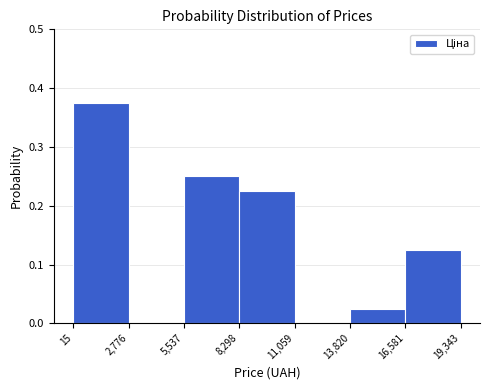

Which range on the x-axis has the tallest bar?

15 to 2,776